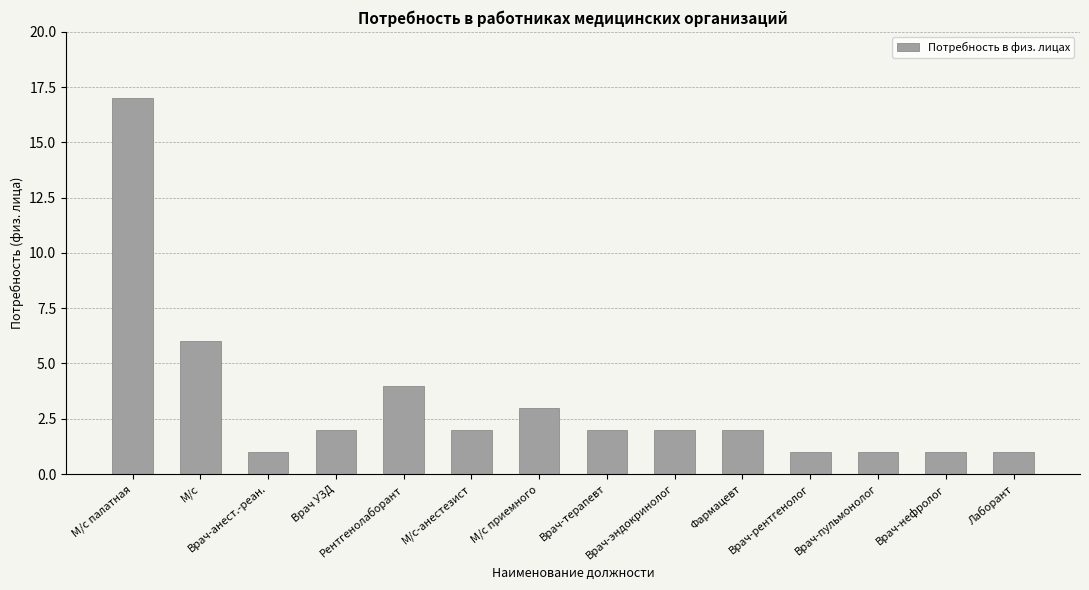

What is the sum of all values?

45